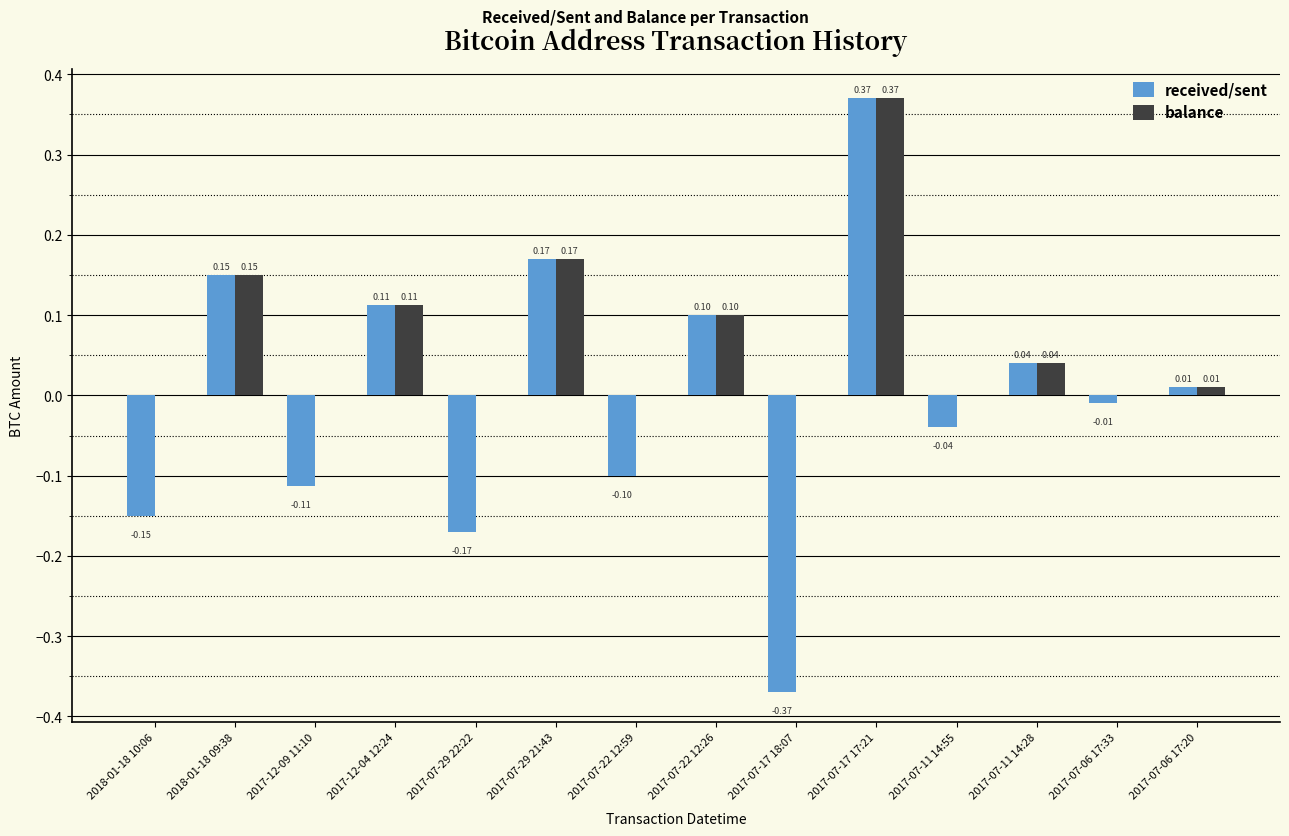

Between 2017-12-09 11:10 and 2017-07-17 18:07, which series saw the biggest shift?

received/sent